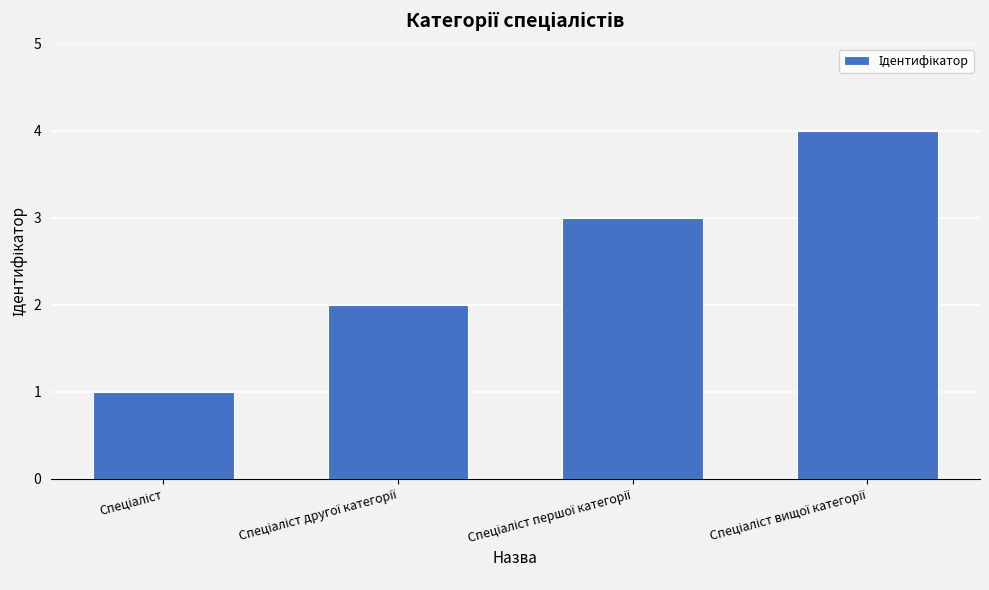

What is the difference between the maximum and minimum values?

3